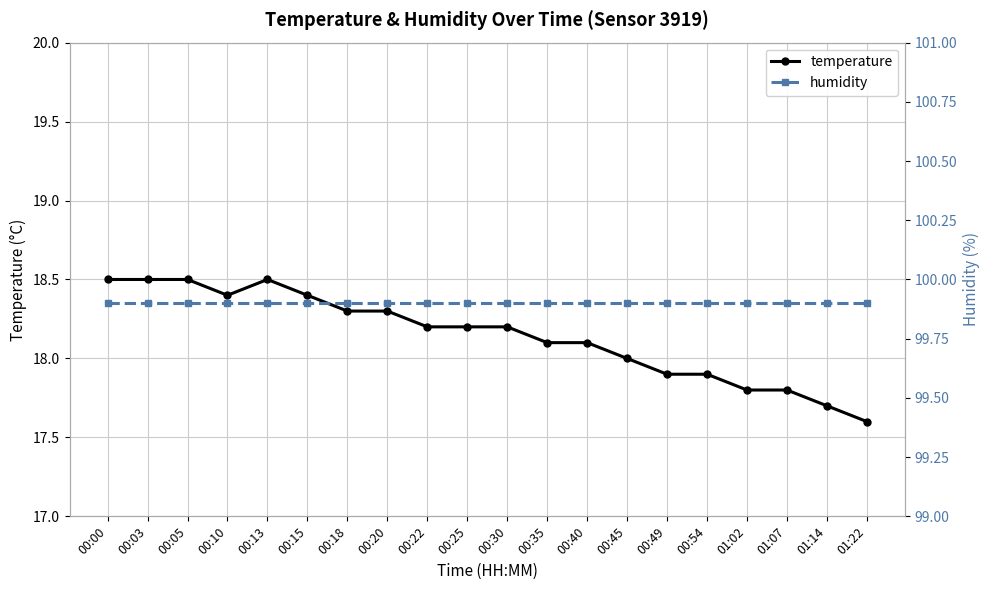

What is the average value of the temperature series?

18.1